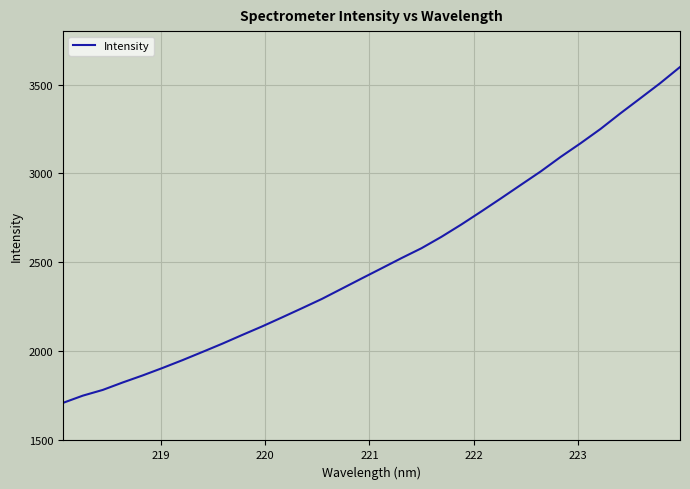

What is the minimum value shown in the chart?

1711.0